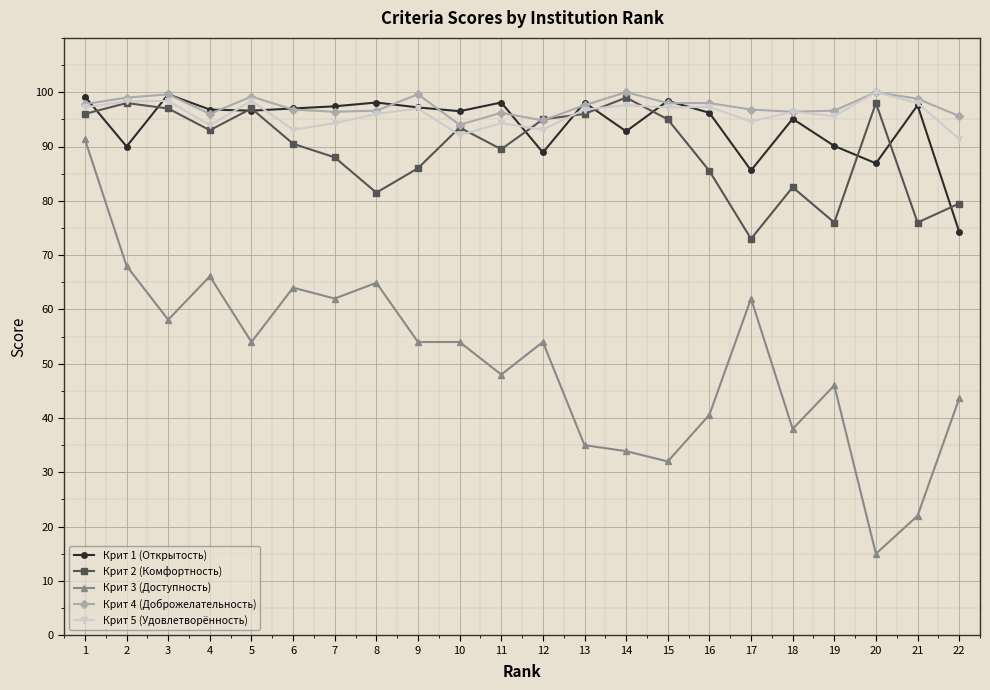

What is the sum of all Крит 3 (Доступность) values?

1106.5